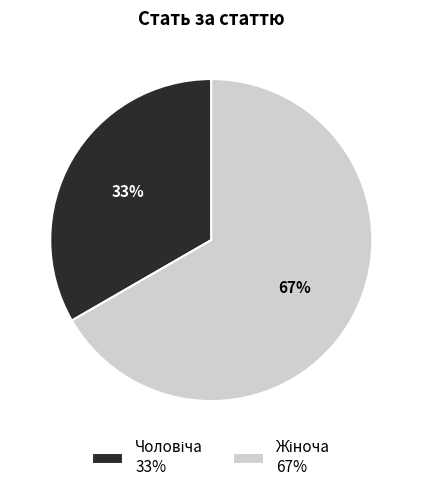

Is there any slice that represents more than half of the pie?

Yes